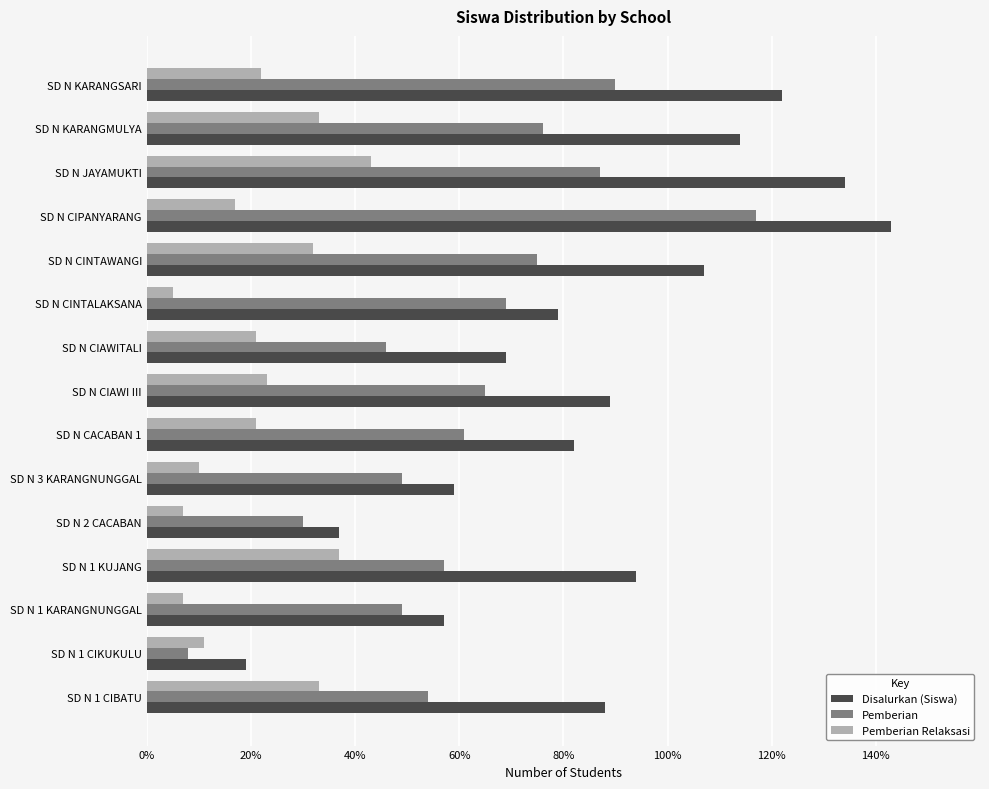

Which series has the widest spread of values?

Disalurkan (Siswa)